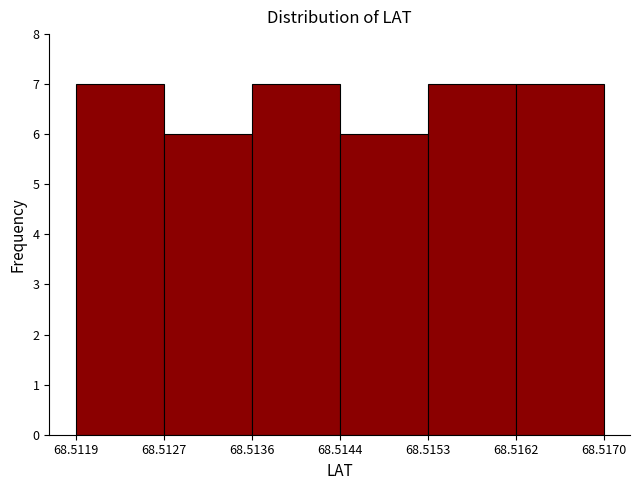

Reading left to right, transcribe this chart: for each bar, give the range it covers on the x-axis and its height. The values are not printed on the chart, so give them approximately, as read against the axis.

68.5119 to 68.5127: 7
68.5127 to 68.5136: 6
68.5136 to 68.5144: 7
68.5144 to 68.5153: 6
68.5153 to 68.5162: 7
68.5162 to 68.5170: 7